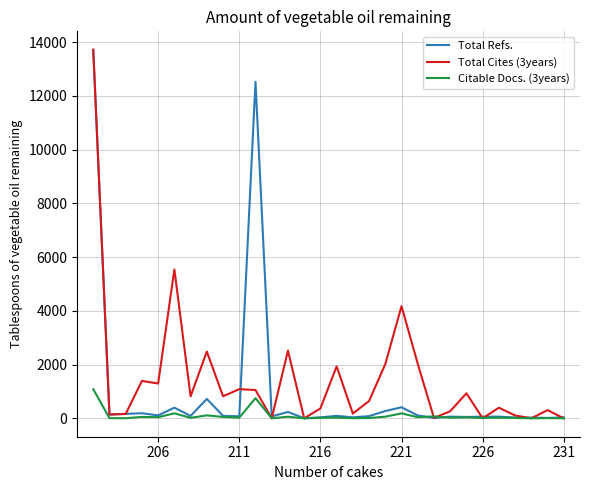

What are all the series names shown in the legend?

Total Refs., Total Cites (3years), Citable Docs. (3years)